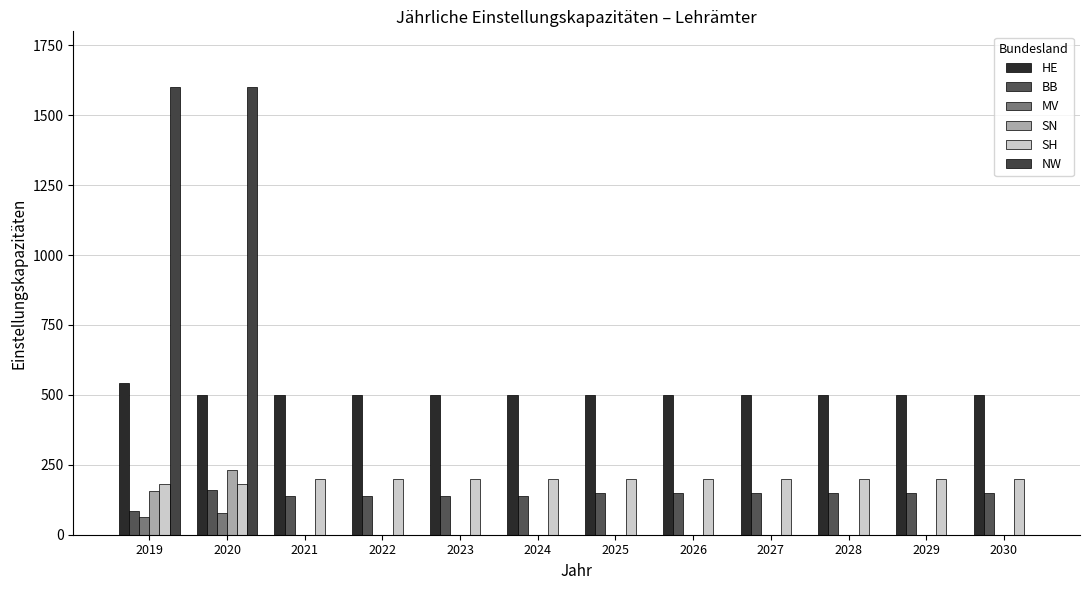

Between 2019 and 2026, which series saw the biggest shift?

NW